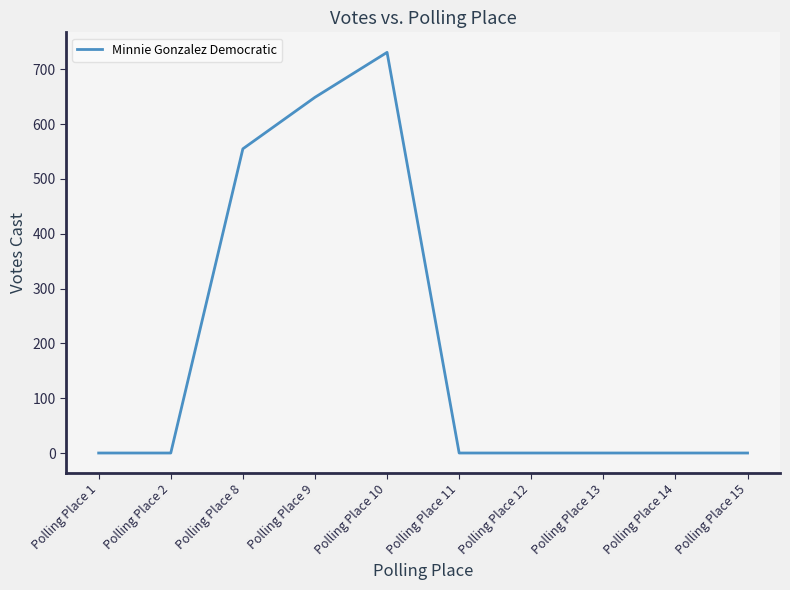

Reading right to left, what are all the values shown in this chart?

0	0	0	0	0	731	649	555	0	0